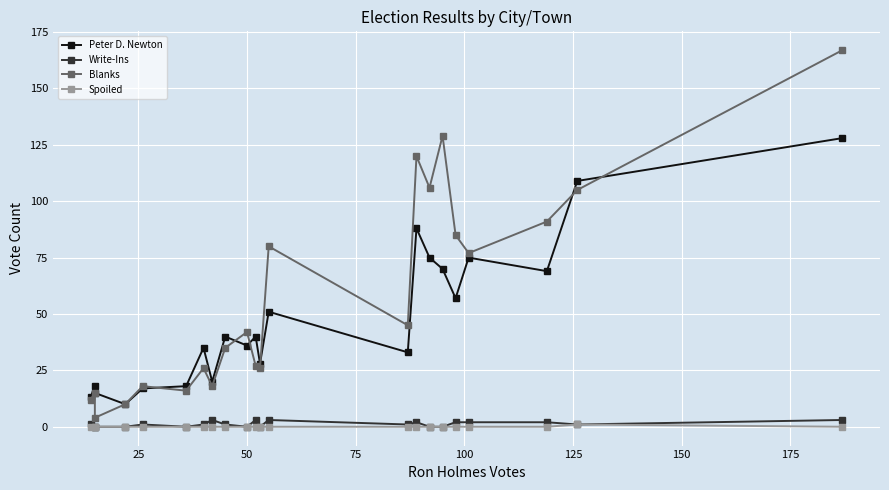

How many values in the Write-Ins series exceed 1?

8